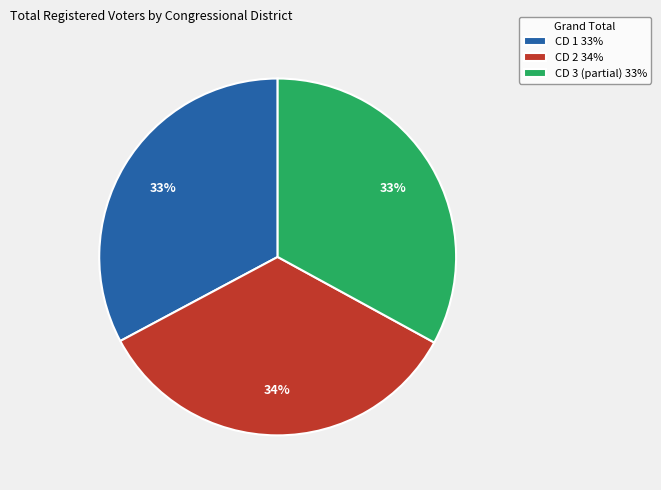

Does any single category account for the majority?

No